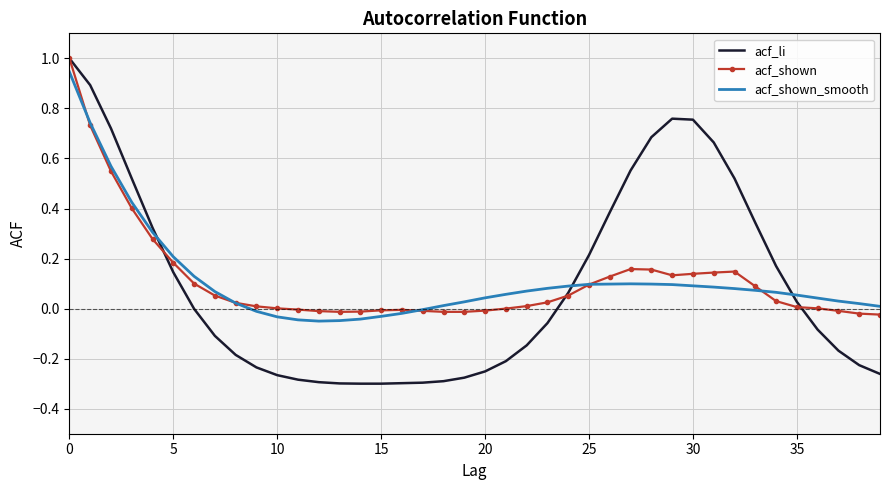

Which series ends up on top after the final intersection of acf_li and acf_shown_smooth?

acf_shown_smooth